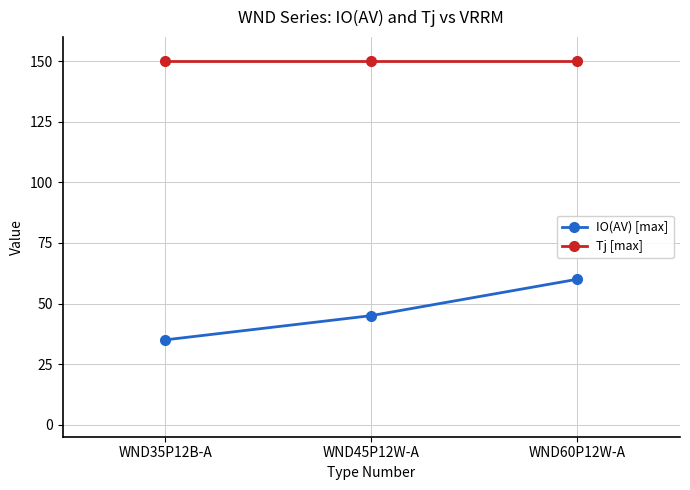

What is the value of the IO(AV) [max] point at the 1st from the left?

35